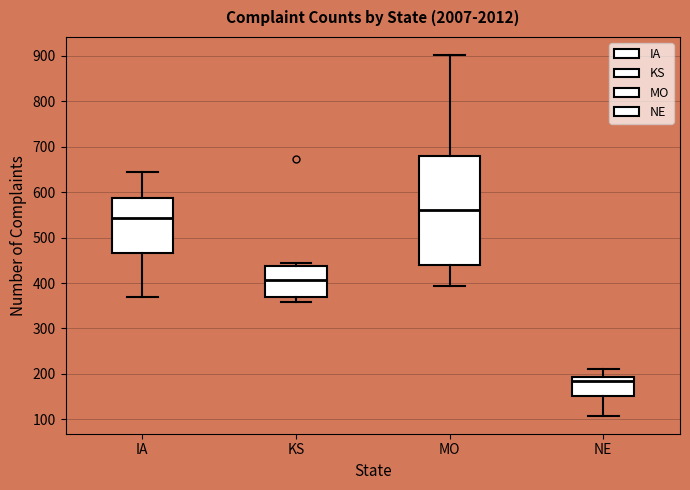

Reading left to right, transcribe this box plot: for each box, give where its median line is, the range the box spans, and where its two whiskers end, as read against the y-axis. The values are not printed on the chart, so give them approximately, as read against the axis.

IA: median 540, box 470 to 590, whiskers 370 to 650
KS: median 410, box 370 to 440, whiskers 360 to 440 (just above the box's upper edge)
MO: median 560, box 440 to 680, whiskers 390 to 900
NE: median 190 (just below the box's upper edge), box 150 to 190, whiskers 110 to 210